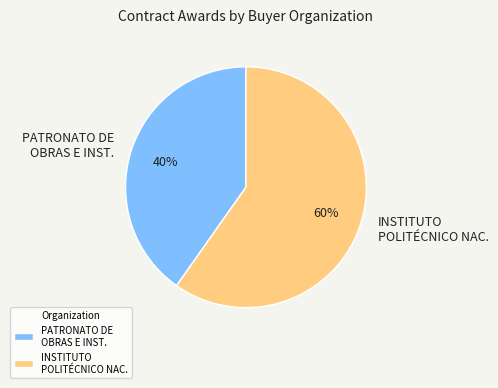

Is there any slice that represents more than half of the pie?

Yes